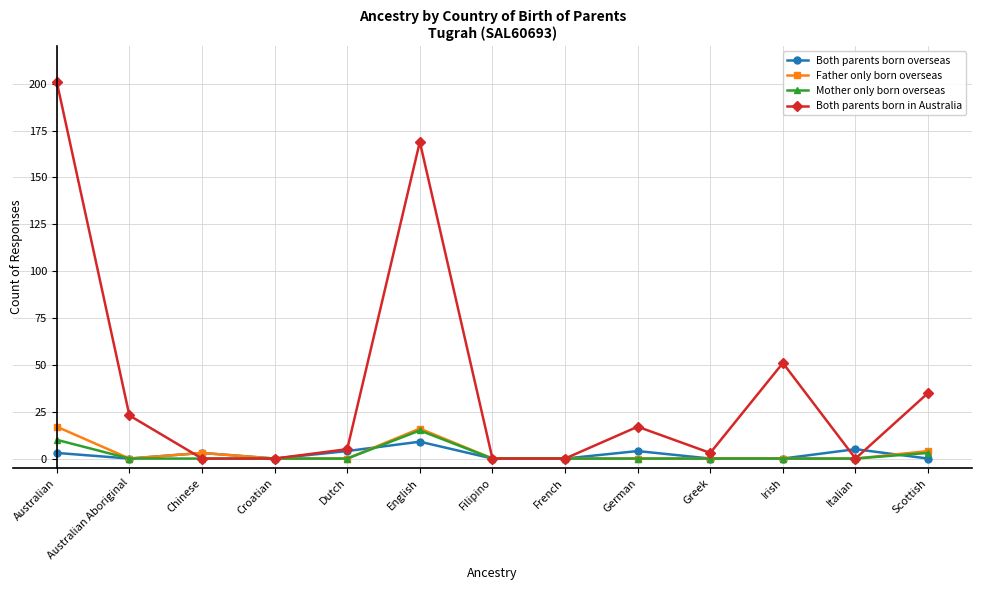

Reading left to right, list all the values displayed in this chart.

Both parents born overseas: 3	0	3	0	4	9	0	0	4	0	0	5	0
Father only born overseas: 17	0	3	0	0	16	0	0	0	0	0	0	4
Mother only born overseas: 10	0	0	0	0	15	0	0	0	0	0	0	3
Both parents born in Australia: 201	23	0	0	5	169	0	0	17	3	51	0	35